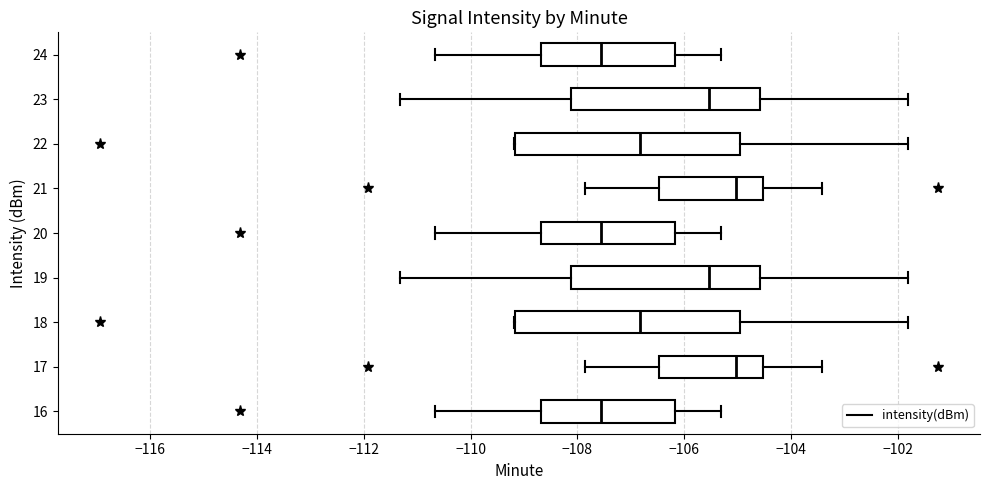

Reading bottom to top, transcribe this box plot: for each box, give where its median line is, the range the box spans, and where its two whiskers end, as read against the x-axis. The values are not printed on the chart, so give them approximately, as read against the axis.

16: median -107.6, box -108.6 to -106.2, whiskers -110.6 to -105.4
17: median -105.0, box -106.4 to -104.6, whiskers -107.8 to -103.4
18: median -106.8, box -109.2 to -105.0, whiskers -109.2 to -101.8
19: median -105.6, box -108.2 to -104.6, whiskers -111.4 to -101.8
20: median -107.6, box -108.6 to -106.2, whiskers -110.6 to -105.4
21: median -105.0, box -106.4 to -104.6, whiskers -107.8 to -103.4
22: median -106.8, box -109.2 to -105.0, whiskers -109.2 to -101.8
23: median -105.6, box -108.2 to -104.6, whiskers -111.4 to -101.8
24: median -107.6, box -108.6 to -106.2, whiskers -110.6 to -105.4